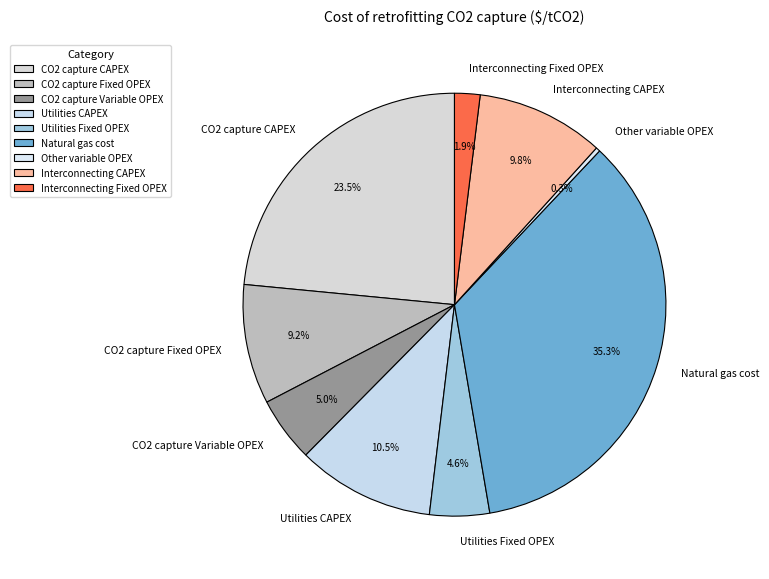

Is there any slice that represents more than half of the pie?

No